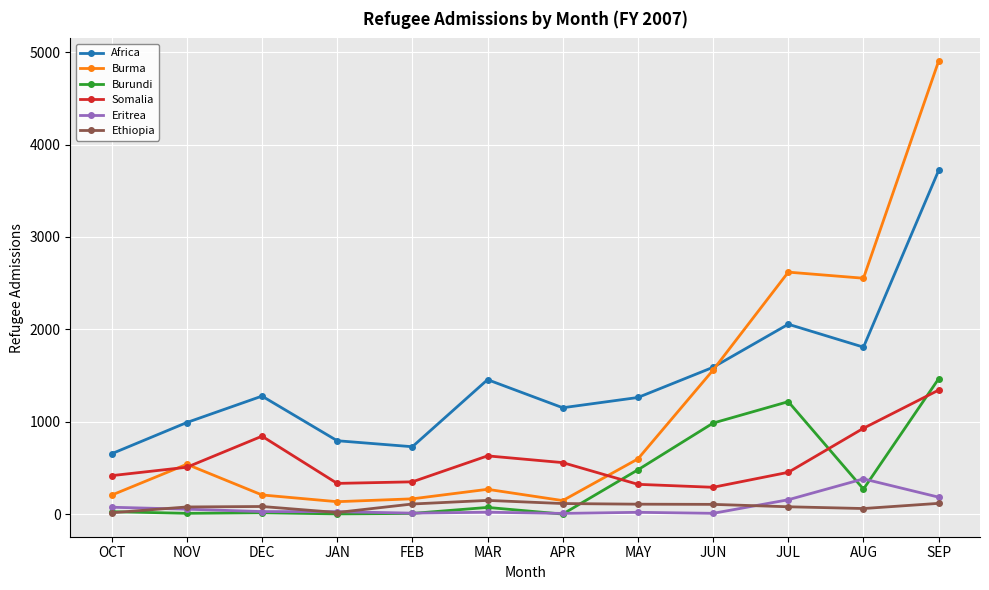

At which category is the sum across all series the highest?

SEP